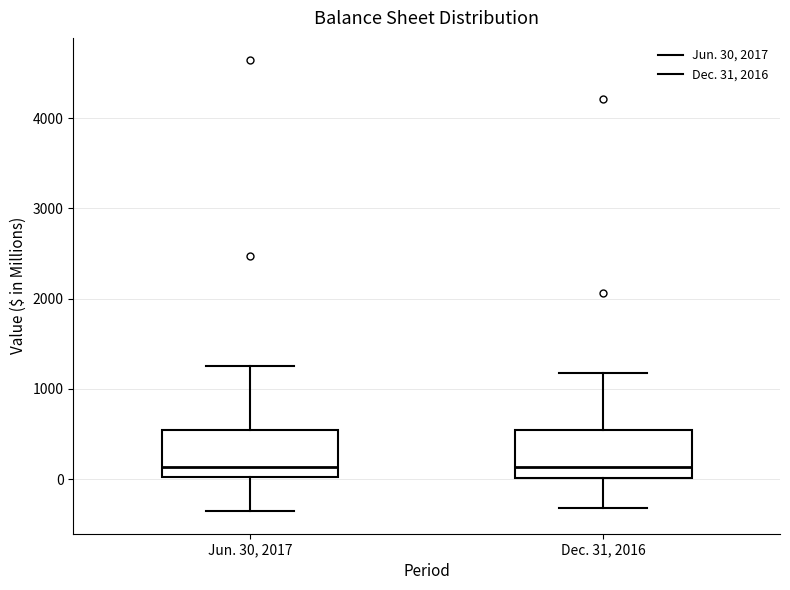

Where is the lower edge of the box for Jun. 30, 2017 on the y-axis? The values are not printed on the chart, so give them approximately, as read against the axis.

0